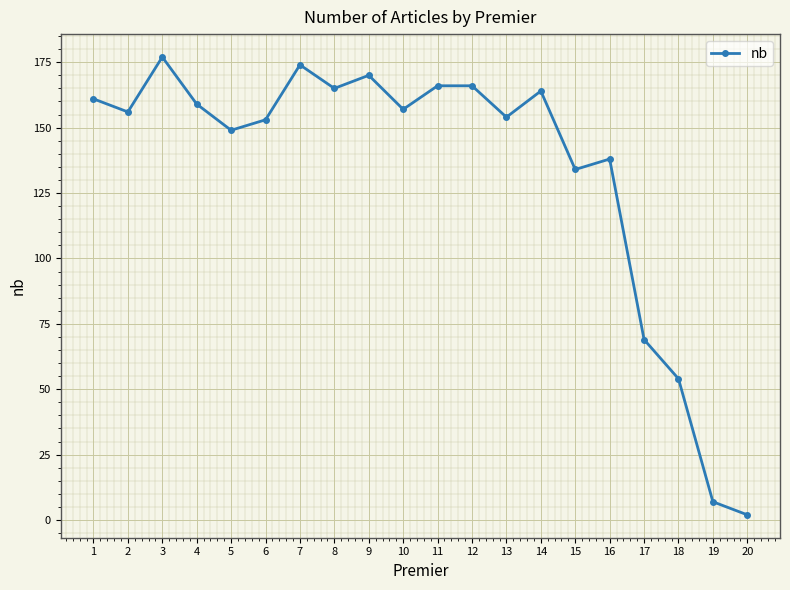

What is the sum of all values?

2675